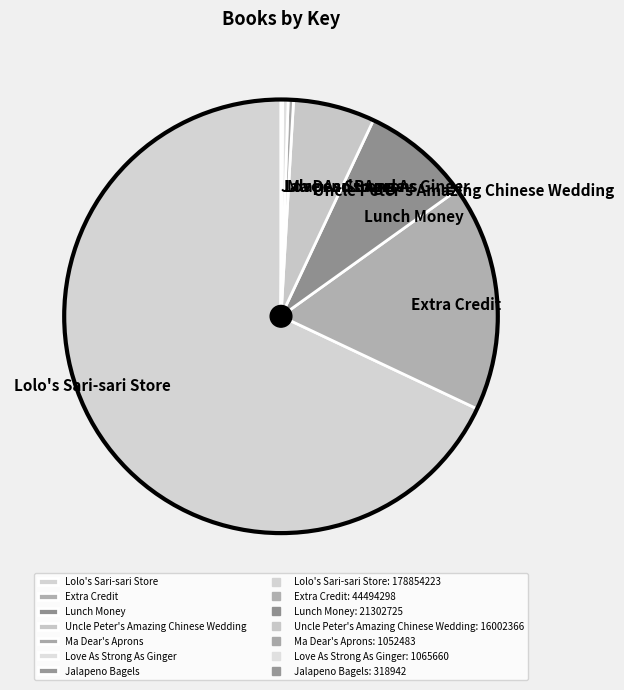

Combined, do Uncle Peter's Amazing Chinese Wedding and Love As Strong As Ginger account for over 50%?

No